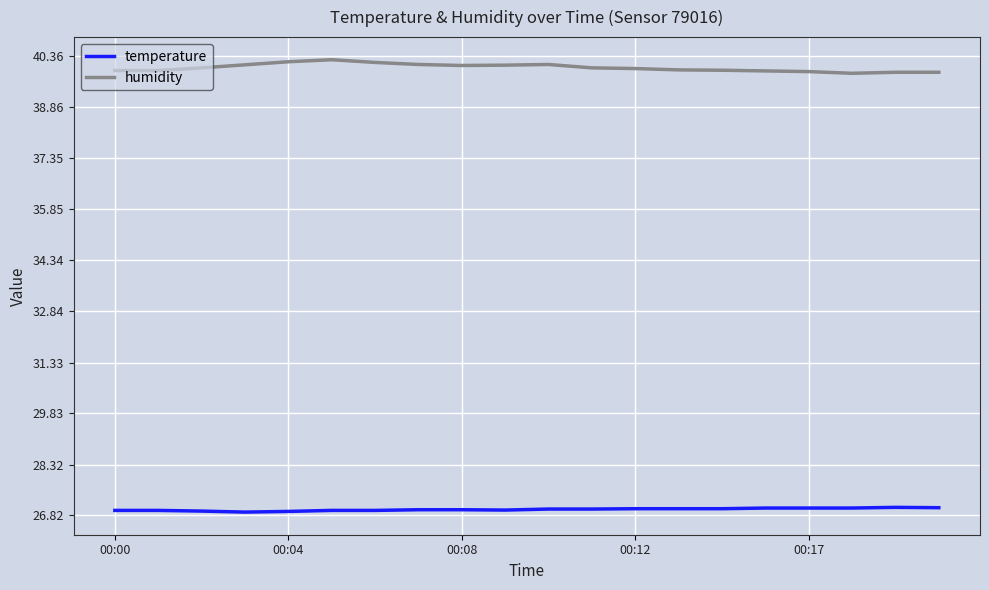

List the series in order of their overall mean, highest first.

humidity, temperature